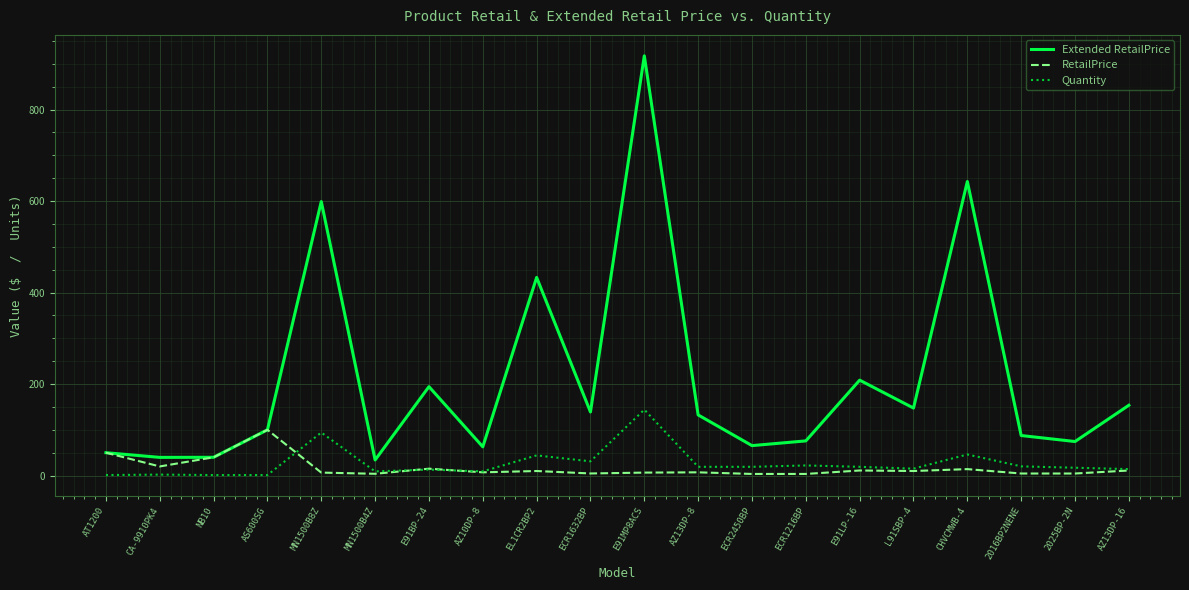

At which category is the sum across all series the highest?

E91MP8ACS